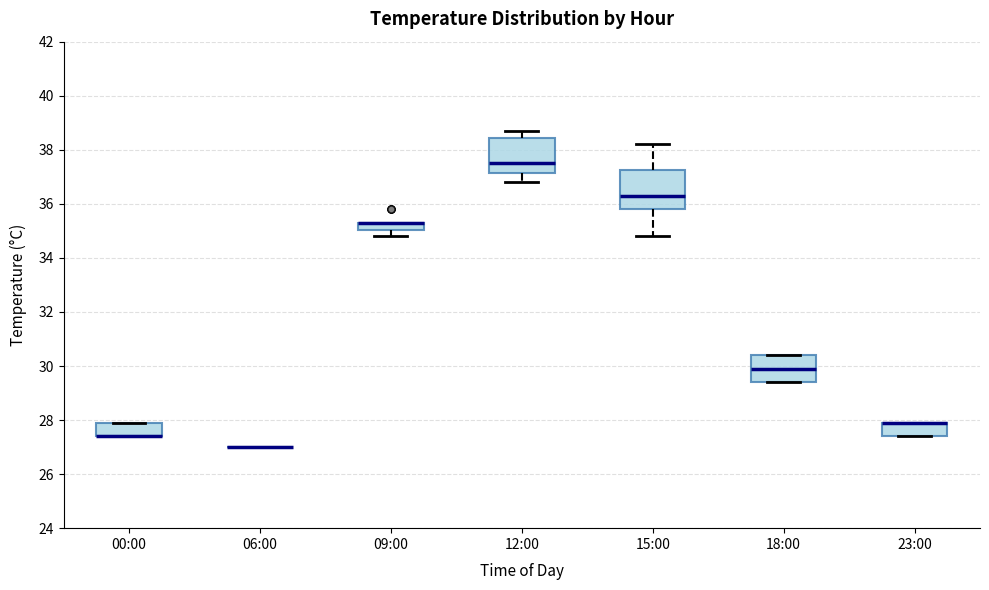

Where is the lower edge of the box for 23:00 on the y-axis? The values are not printed on the chart, so give them approximately, as read against the axis.

27.4